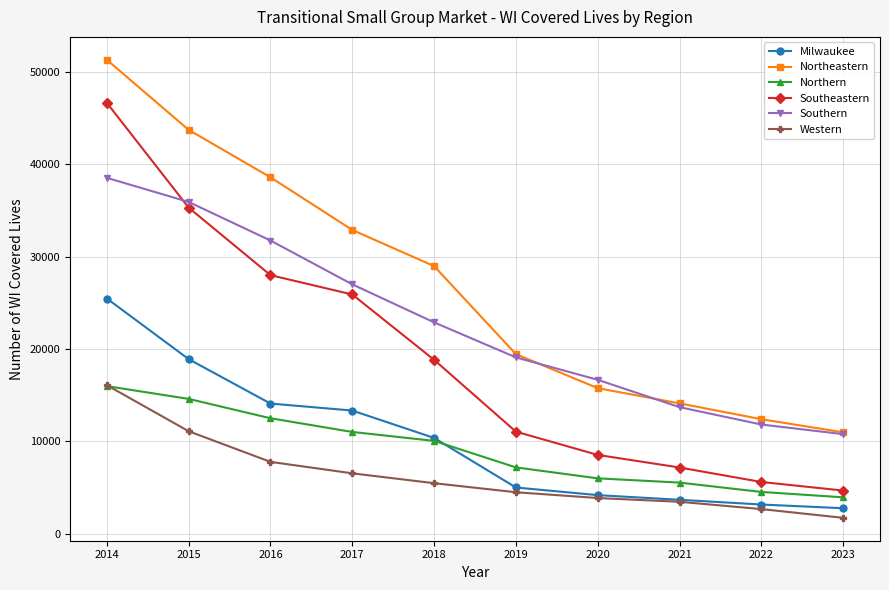

At which category is the sum across all series the highest?

2014